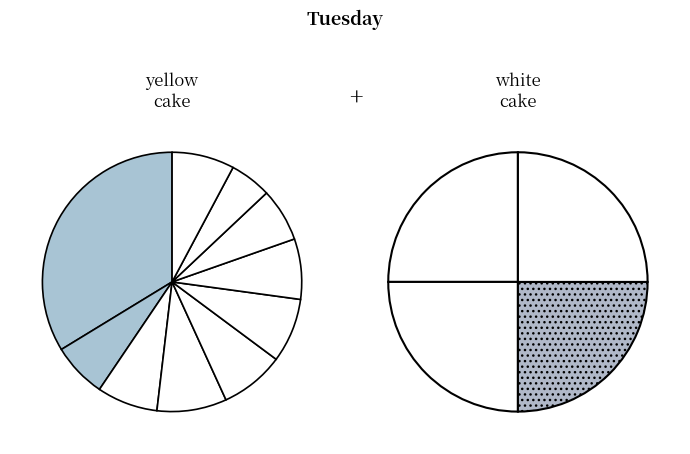

Is it true that pct85 is 1% of the pie?

False